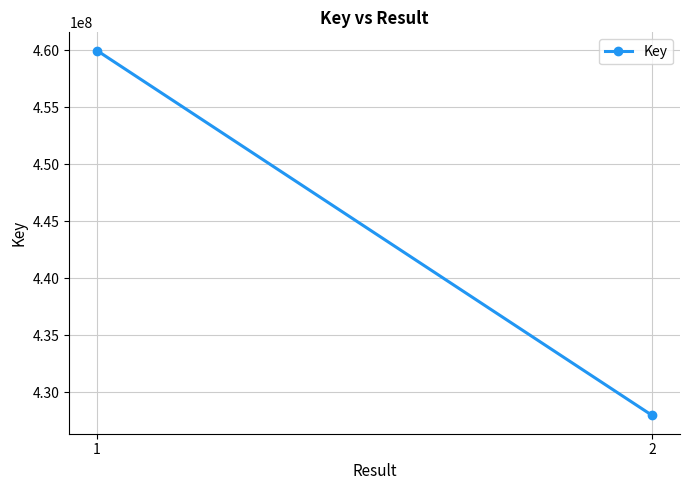

Count the number of categories in the chart.

2